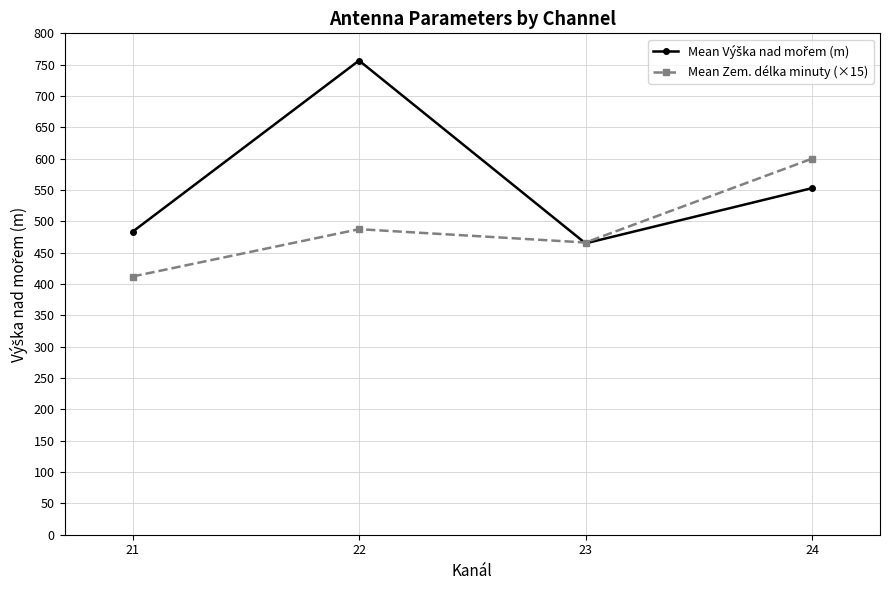

In Mean Zem. délka minuty (×15), how many points are higher than both neighbors (excluding endpoints)?

1